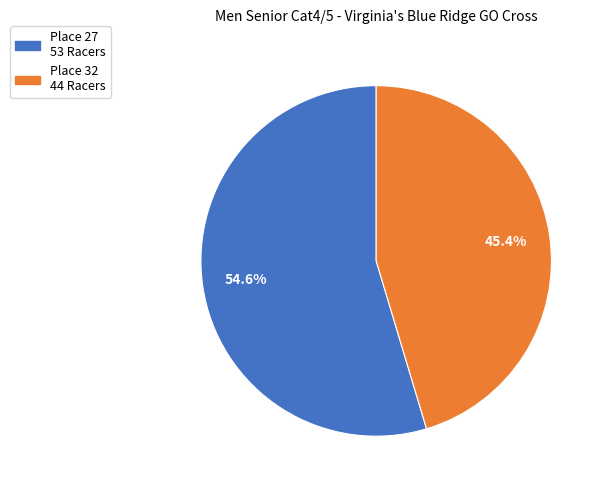

What is the smallest slice in the pie chart?

Place 32